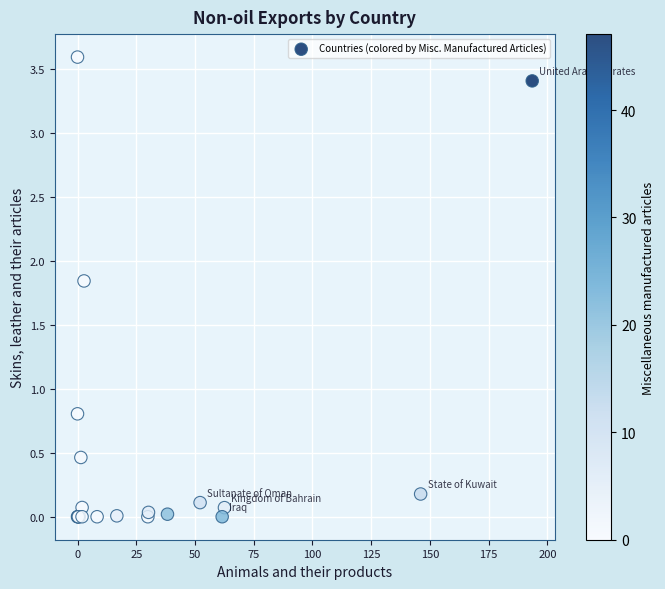

What Y value in the scatter plot is closest to 1?

0.8